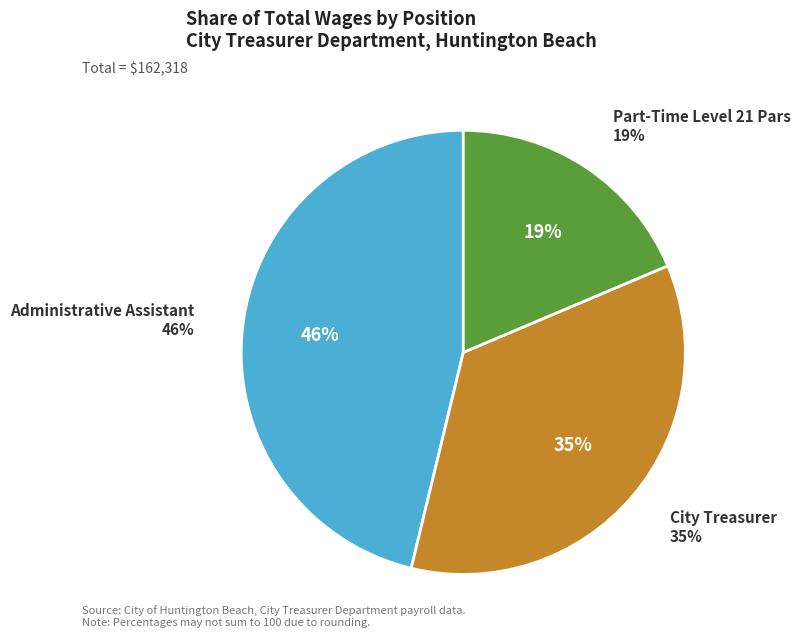

To the nearest percent, what is the combined percentage of Part-Time Level 21 Pars and Administrative Assistant?

65%